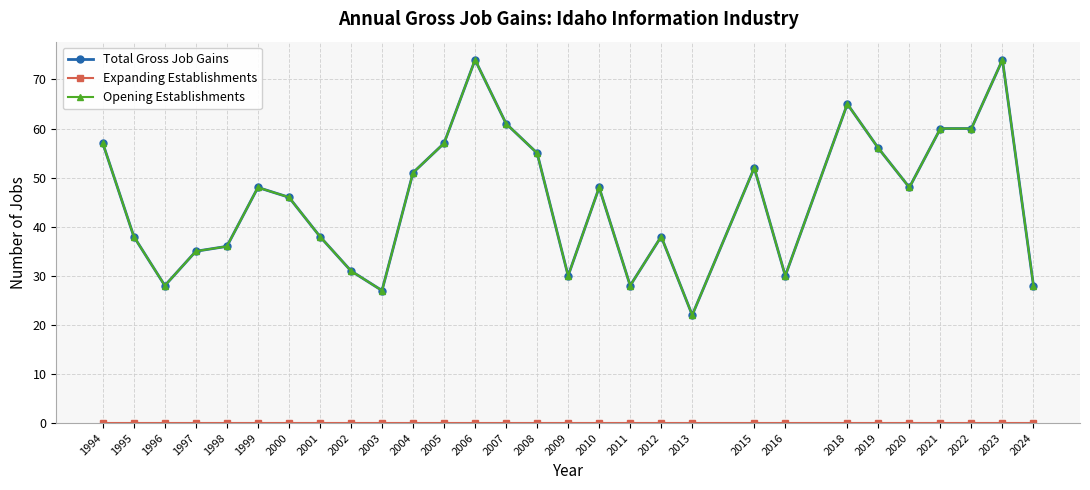

Where is Total Gross Job Gains nearest to the value 48?

1999